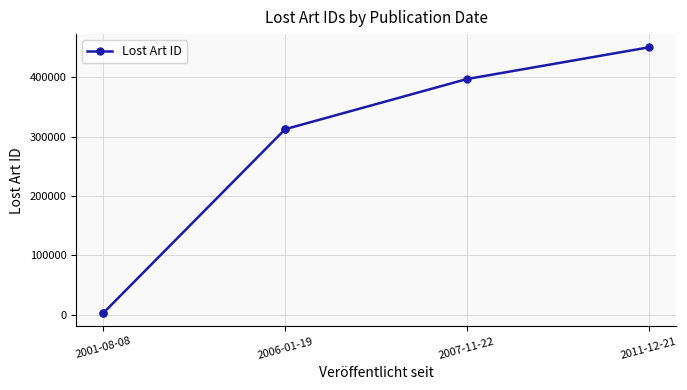

True or false: there are more than 2 points higher than both neighbors.

False